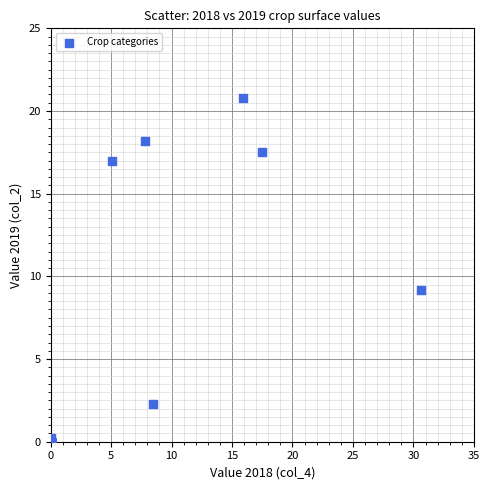

What Y value in the scatter plot is closest to 10?

9.2